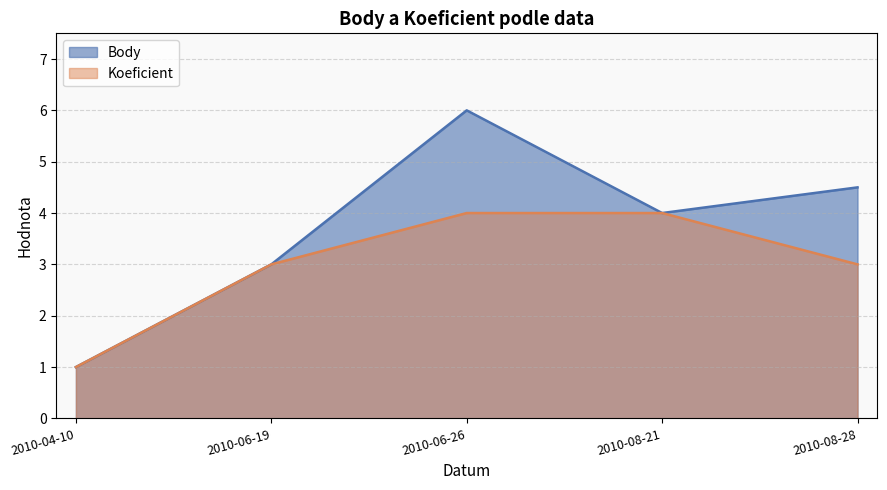

What are all the series names shown in the legend?

Body, Koeficient